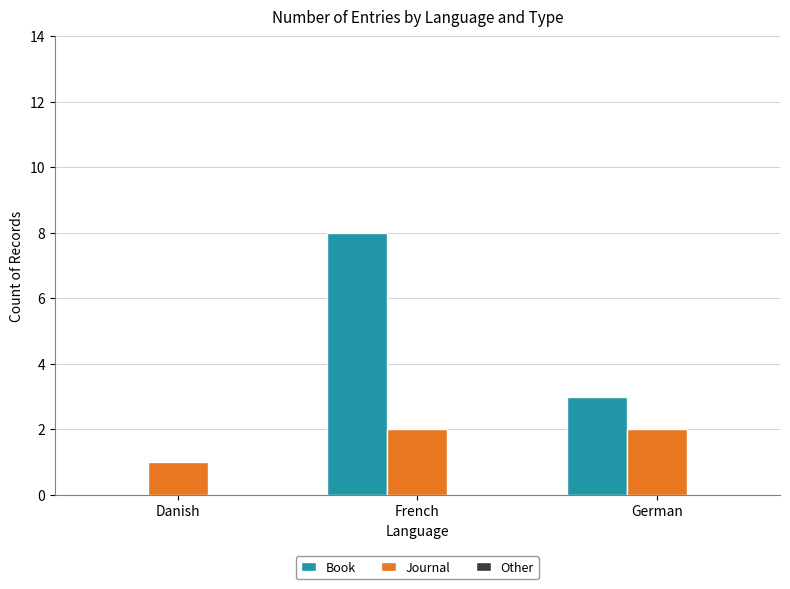

Where is Book nearest to the value 4?

German